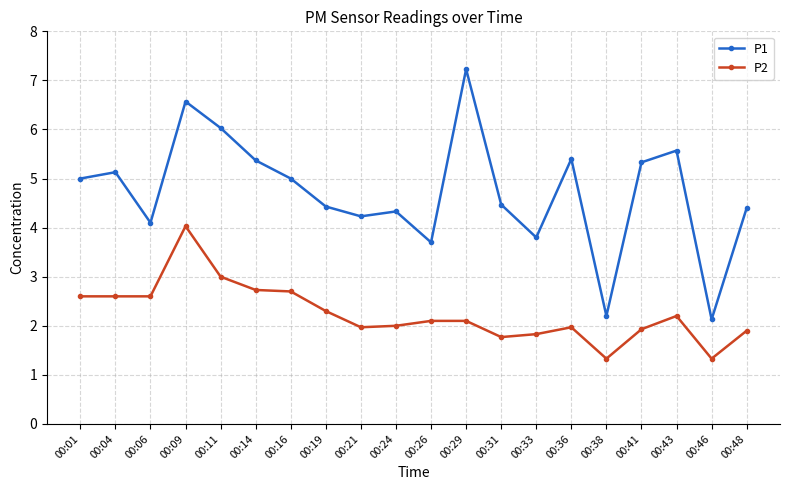

What is the smallest value displayed?

1.3